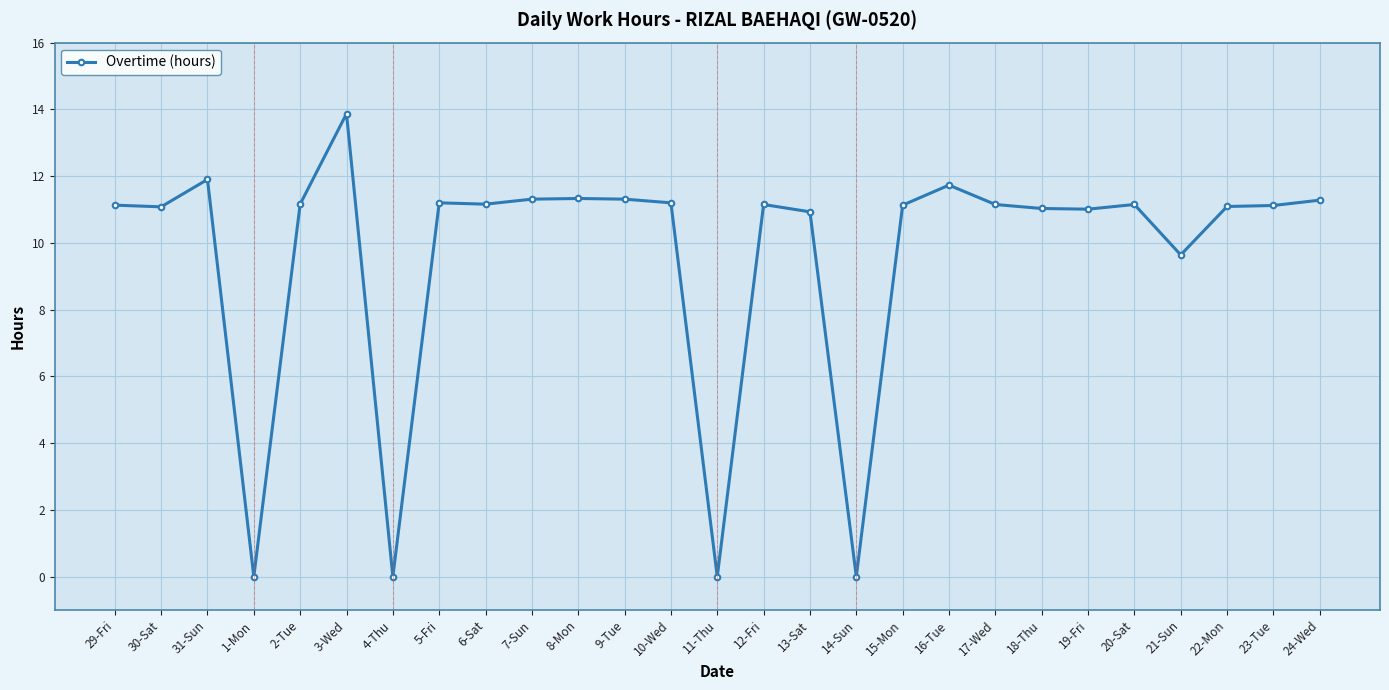

What is the change in value from 3-Wed to 20-Sat?

-2.7